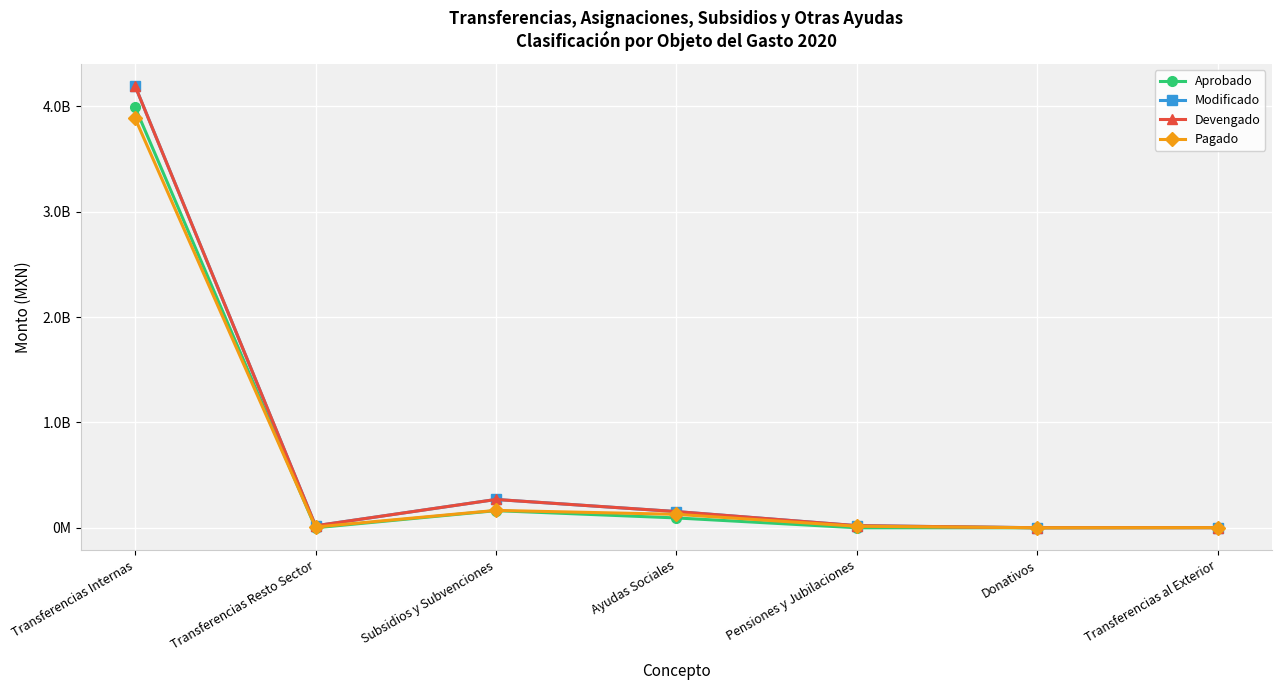

The value of Aprobado at Pensiones y Jubilaciones is 2265863810.7. True or false?

False